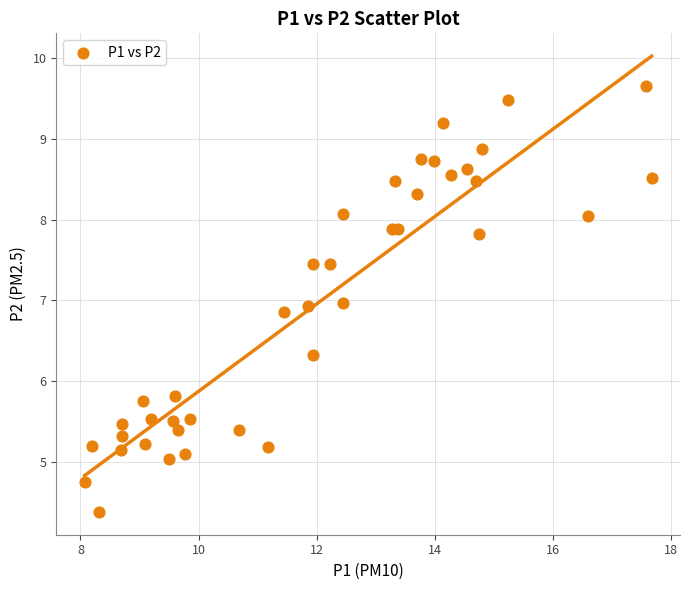

What is the range of Y values (max minus min)?

5.3